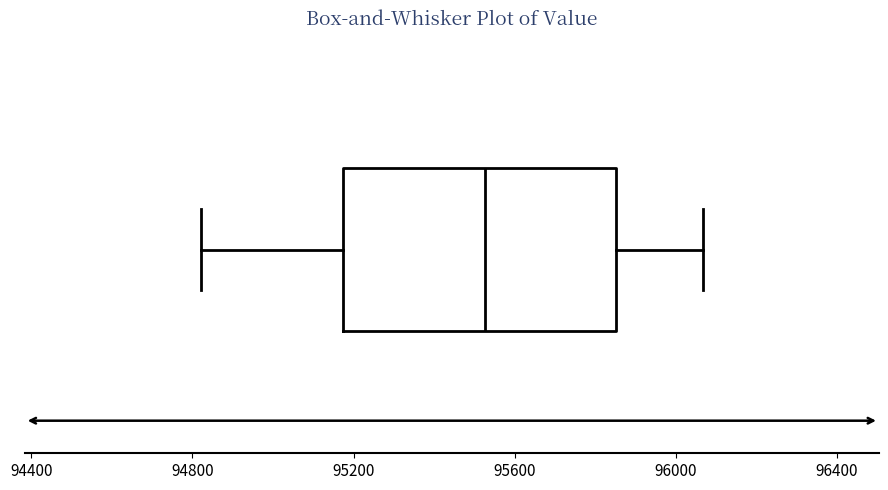

Read this box plot against the x-axis: the position of the median line, the range covered by the box, and the ends of both whiskers. The values are not printed on the chart, so give them approximately, as read against the axis.

median 95550, box 95150 to 95850, whiskers 94800 to 96050